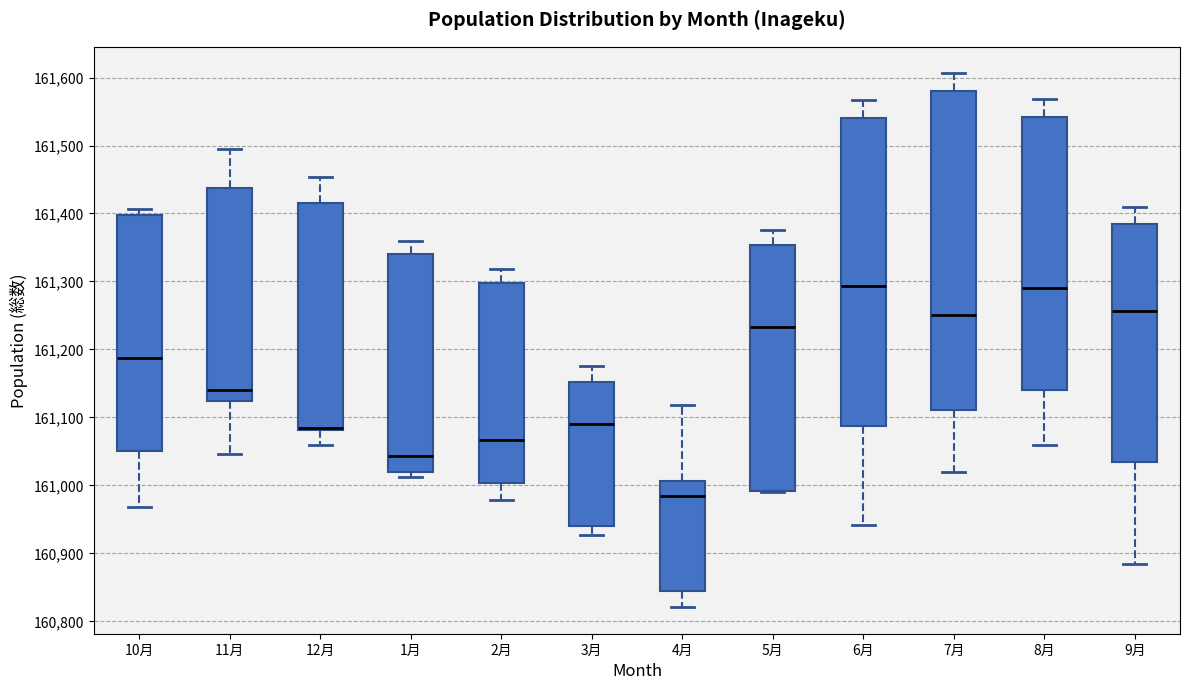

Where is the lower edge of the box for 7月 on the y-axis? The values are not printed on the chart, so give them approximately, as read against the axis.

161110